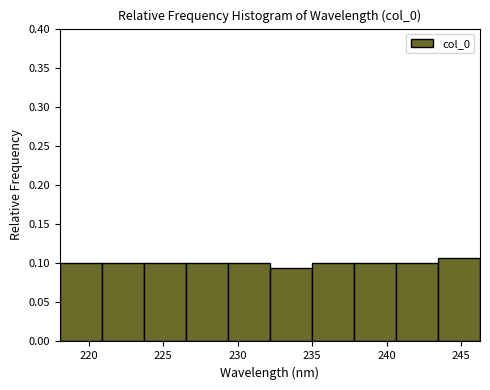

Reading left to right, transcribe this chart: for each bar, give the range it covers on the x-axis and its height. Neither the bar edges nor the heights are printed on the chart, so give them approximately, as read against the axes.

218.0 to 221.0: 0.100
221.0 to 223.5: 0.100
223.5 to 226.5: 0.100
226.5 to 229.5: 0.100
229.5 to 232.0: 0.100
232.0 to 235.0: 0.095
235.0 to 238.0: 0.100
238.0 to 240.5: 0.100
240.5 to 243.5: 0.100
243.5 to 246.5: 0.105